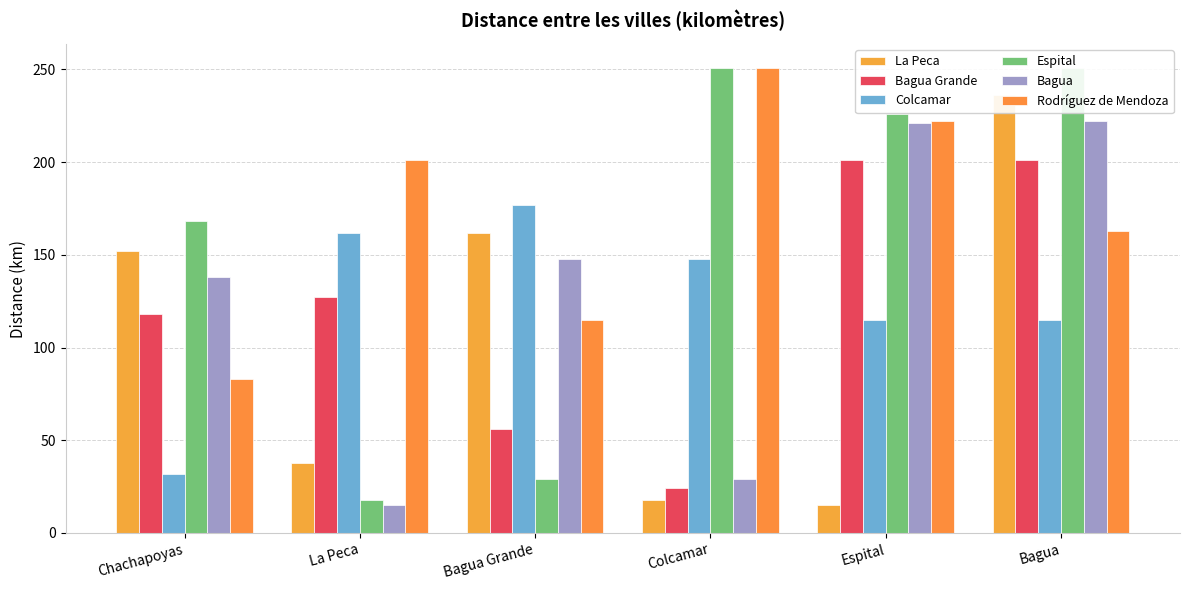

Which series has the largest total across all categories?

Rodríguez de Mendoza